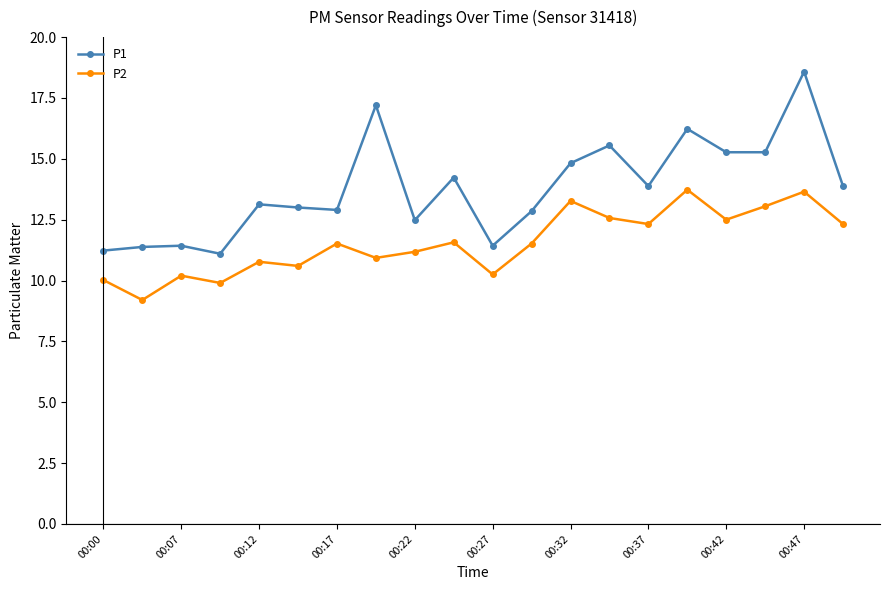

What is the greatest value displayed?

18.6